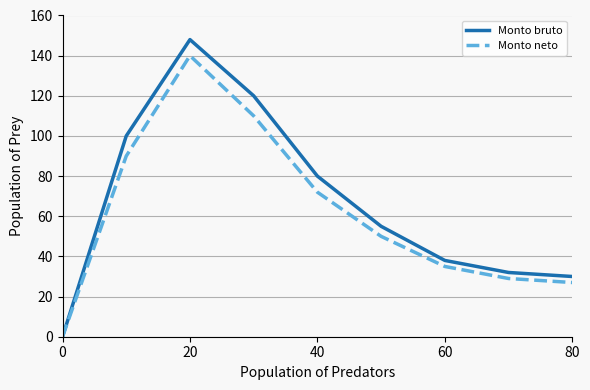

How many series are shown in this chart?

2